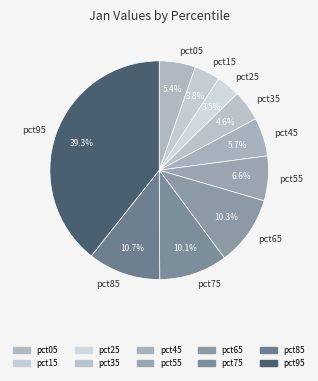

Which category has the biggest portion of the pie?

pct95